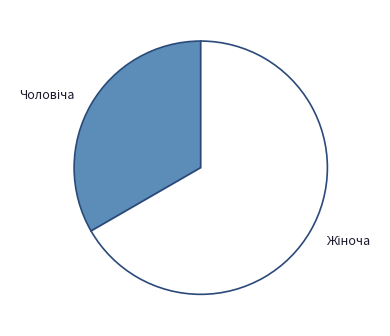

Is there any slice that represents more than half of the pie?

Yes